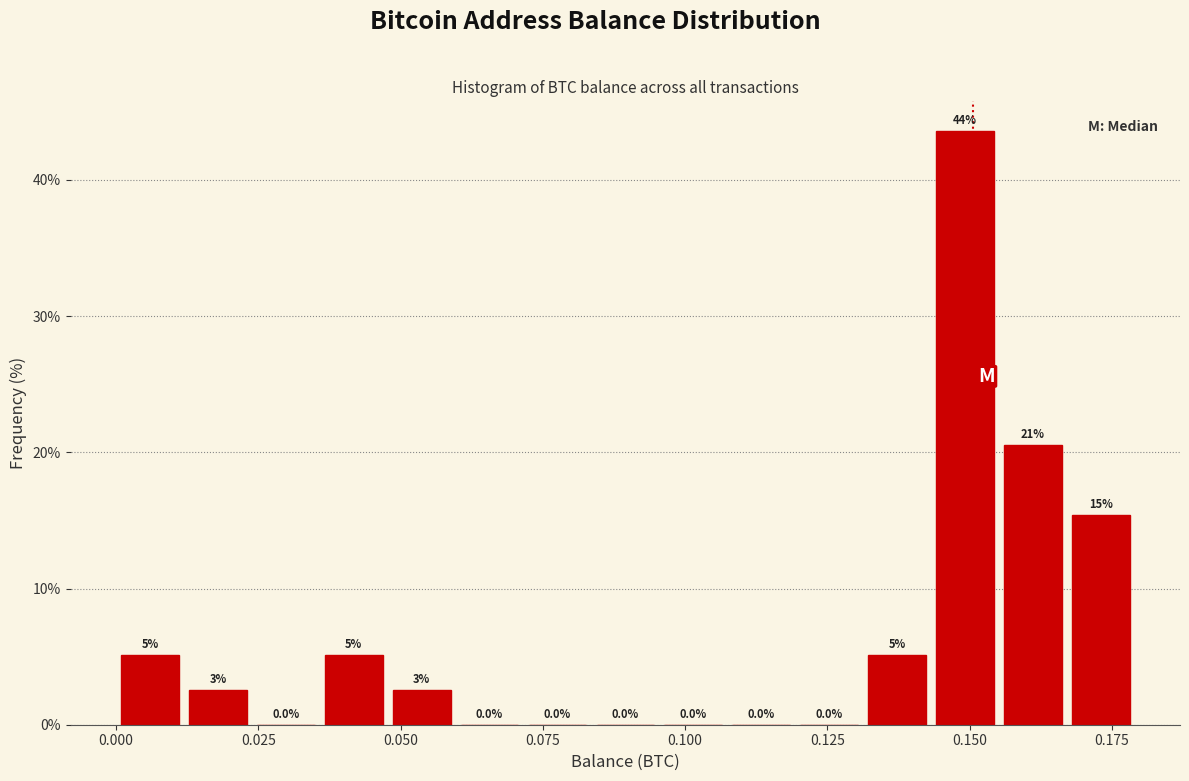

Around what value on the x-axis is the tallest bar? Give the approximate position of its centre, as read against the axis.

0.150